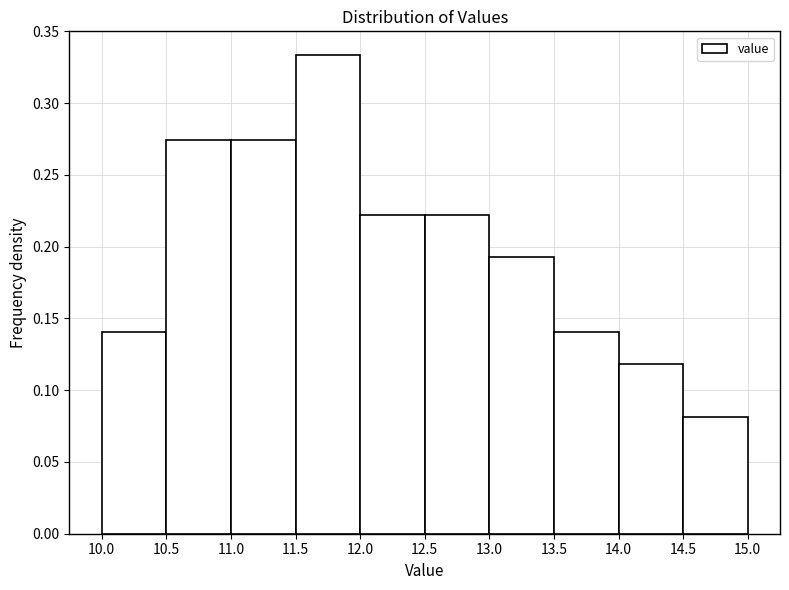

Reading left to right, list every bar in this chart as the range it spans on the x-axis followed by its height. The values are not printed on the chart, so give them approximately, as read against the axis.

10.0 to 10.5: 0.140
10.5 to 11.0: 0.275
11.0 to 11.5: 0.275
11.5 to 12.0: 0.335
12.0 to 12.5: 0.220
12.5 to 13.0: 0.220
13.0 to 13.5: 0.195
13.5 to 14.0: 0.140
14.0 to 14.5: 0.120
14.5 to 15.0: 0.080